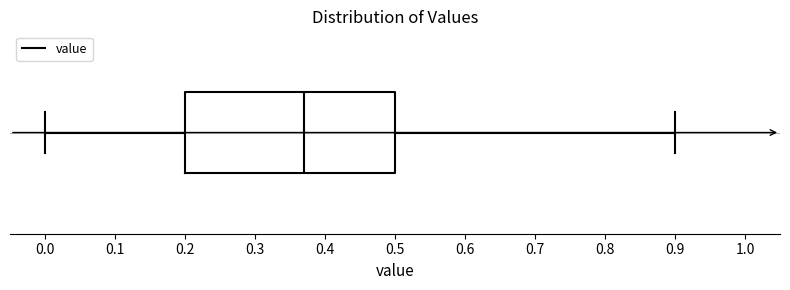

Read this box plot against the x-axis: the position of the median line, the range covered by the box, and the ends of both whiskers. The values are not printed on the chart, so give them approximately, as read against the axis.

median 0.37, box 0.20 to 0.50, whiskers 0.00 to 0.90